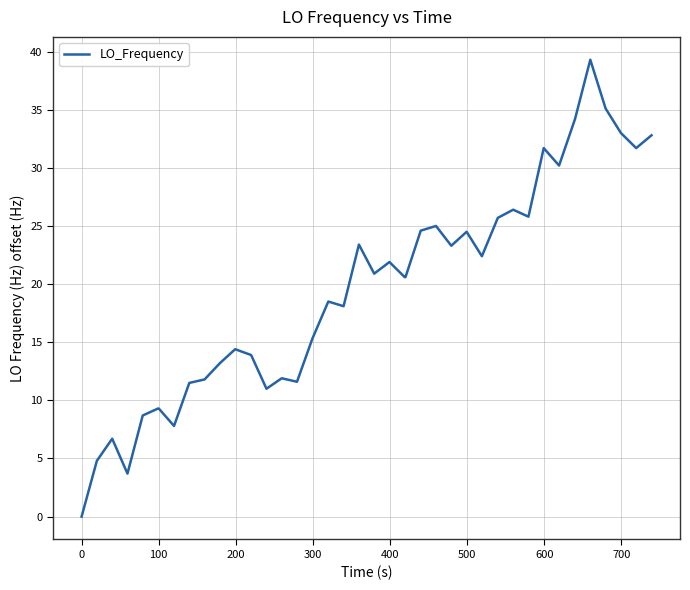

What is the maximum value shown in the chart?

39.3